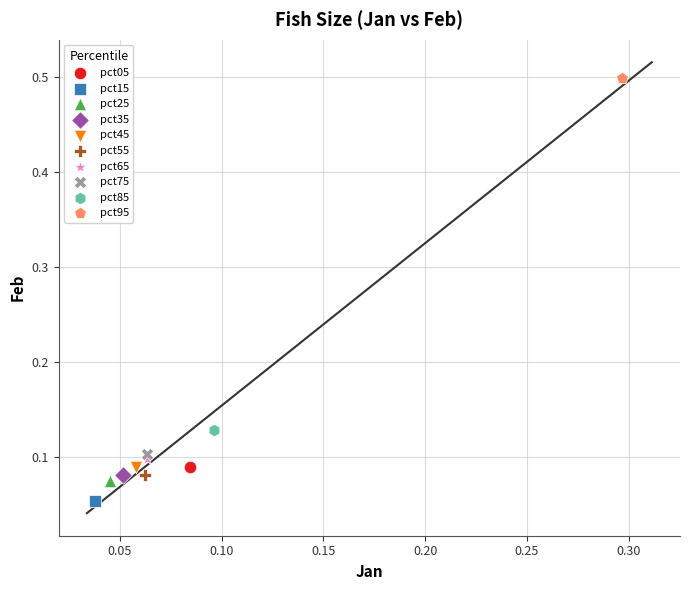

What are all the series names shown in the legend?

pct05, pct15, pct25, pct35, pct45, pct55, pct65, pct75, pct85, pct95